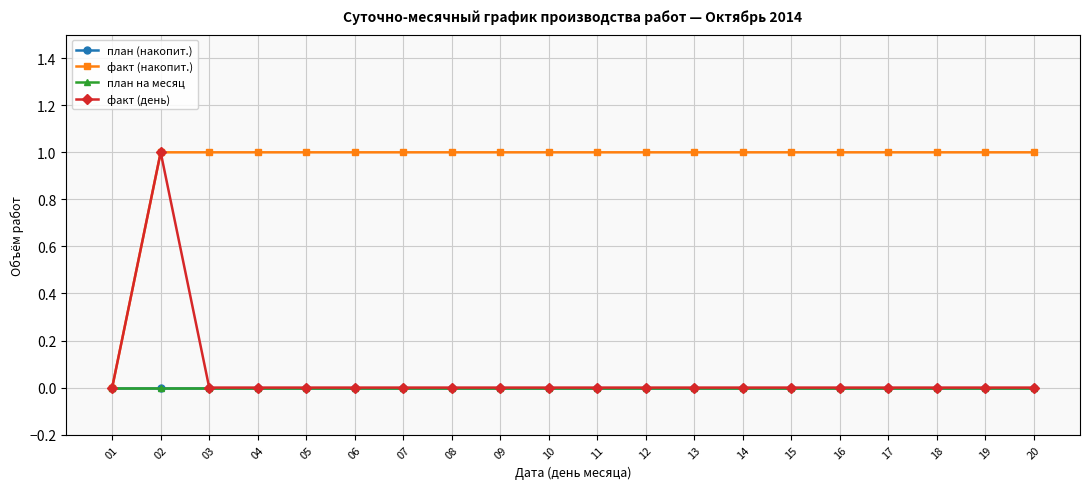

True or false: факт (день) and план на месяц cross at least once.

False